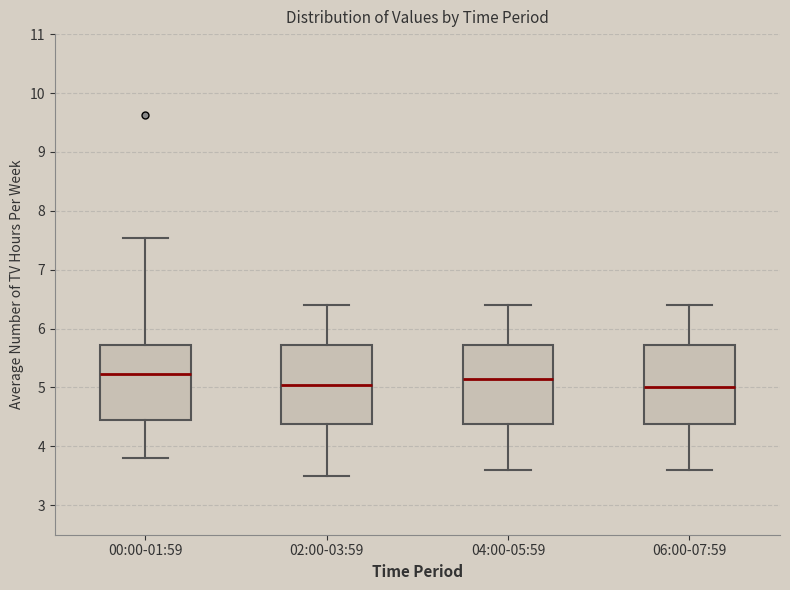

Where is the upper edge of the box for 06:00-07:59 on the y-axis? The values are not printed on the chart, so give them approximately, as read against the axis.

5.7